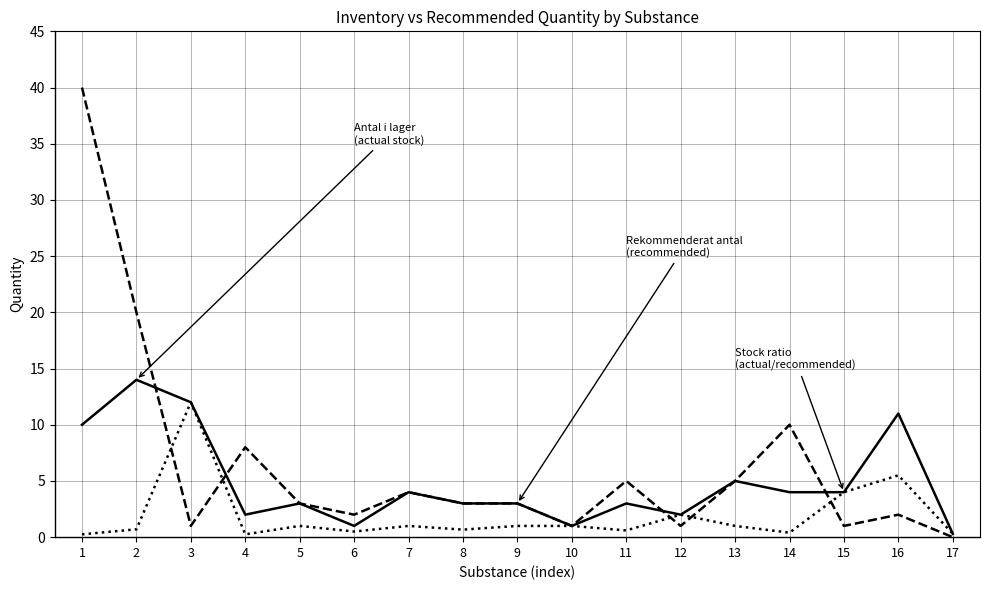

What is the difference between the highest and lowest values at 3?

11.0